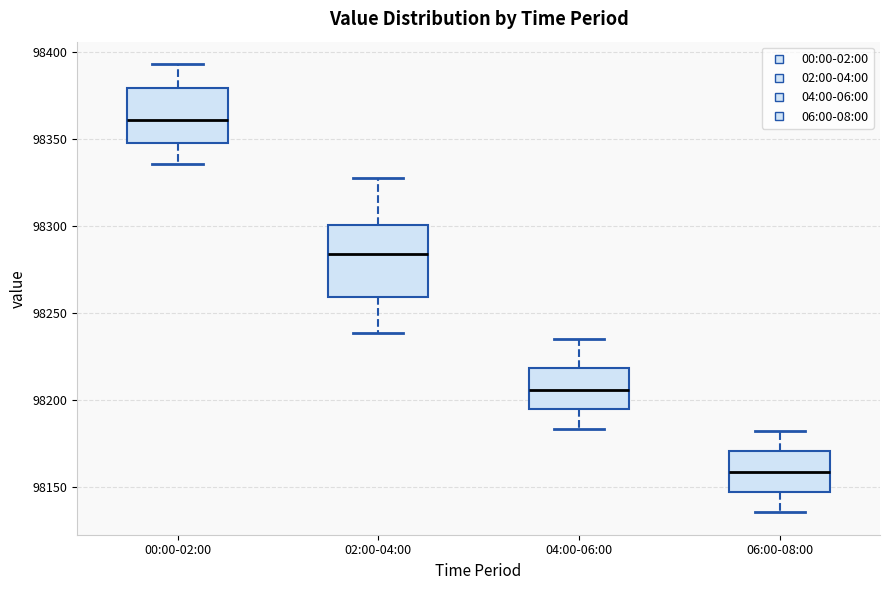

Which box has the lowest median line?

06:00-08:00